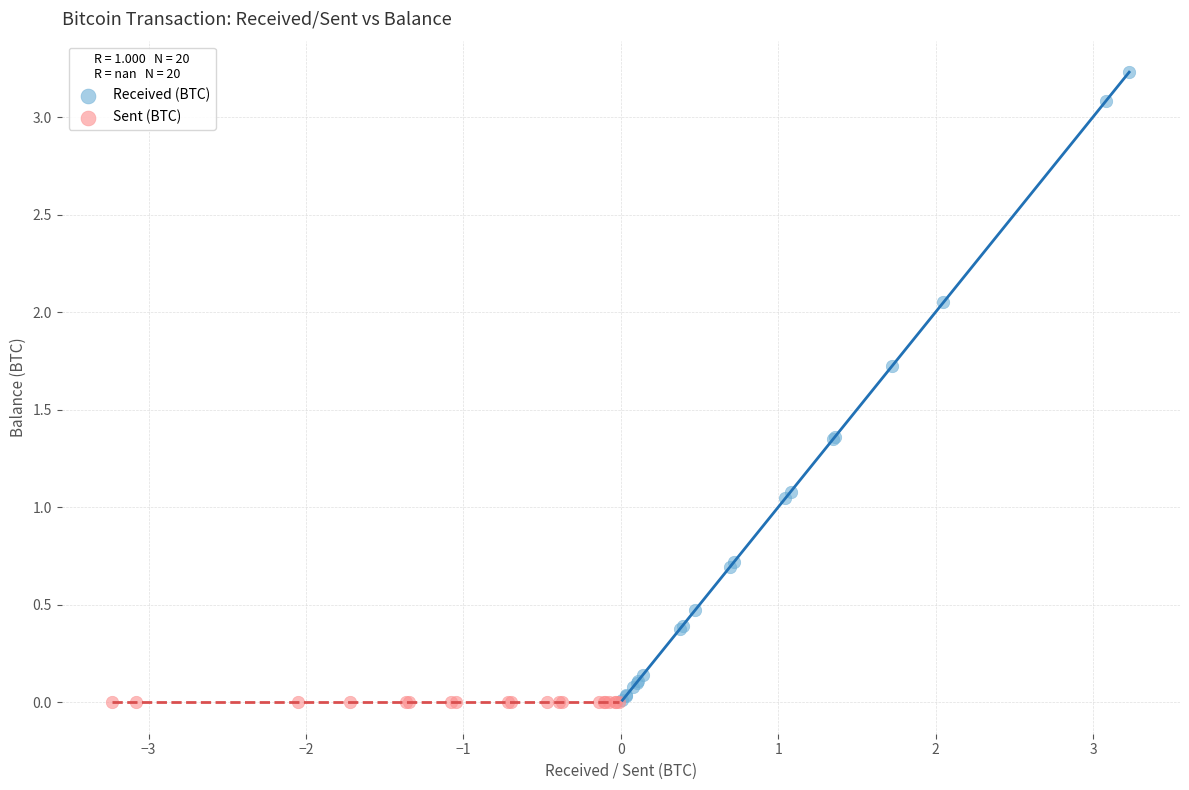

Which series contains the highest Y value?

Received (BTC)